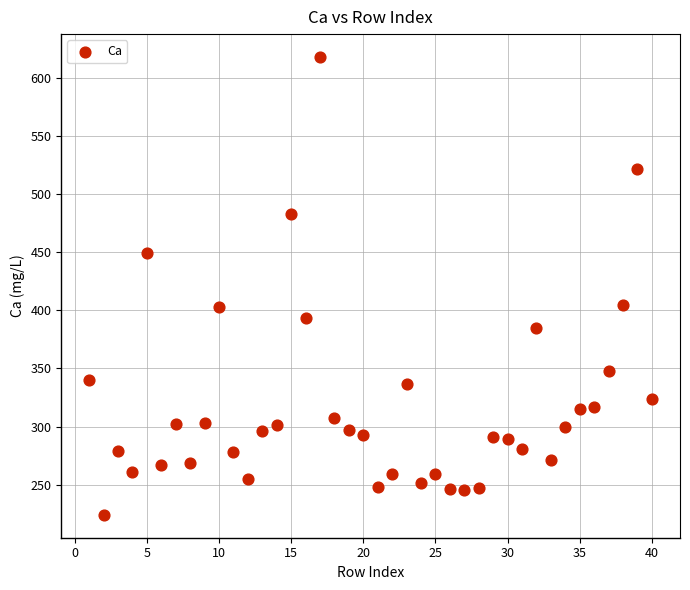

What is the range of X values (max minus min)?

39